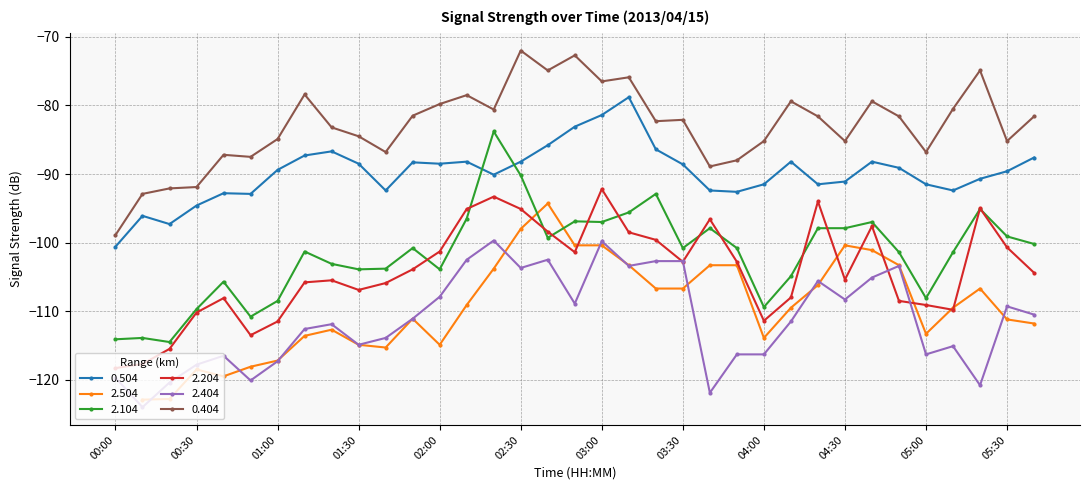

What is the label of the 5th point from the left?

00:40